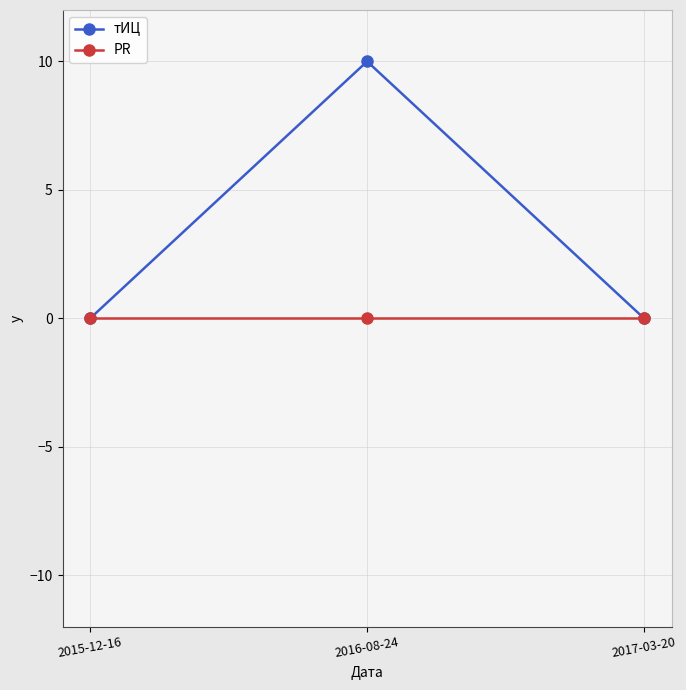

Does the chart display data point markers on the line(s)?

Yes